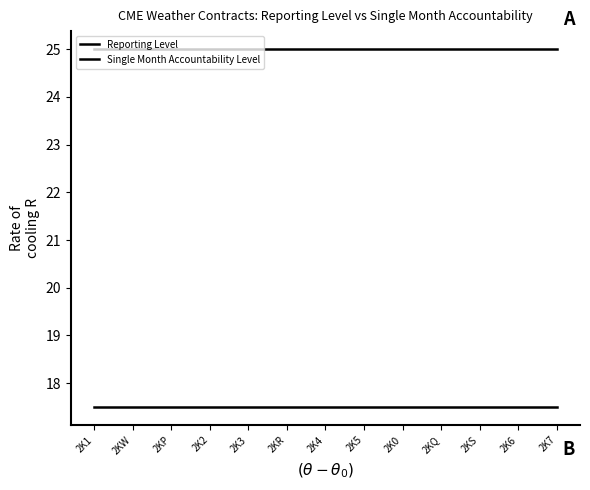

What is the sum of all Reporting Level values?

325.0